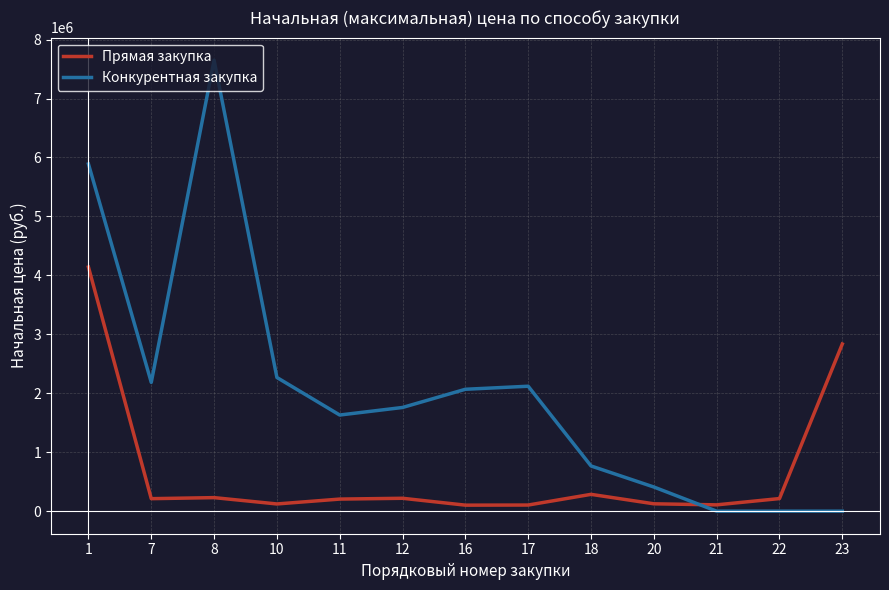

What is the difference between the maximum and second lowest values in the Конкурентная закупка series?

7650943.3